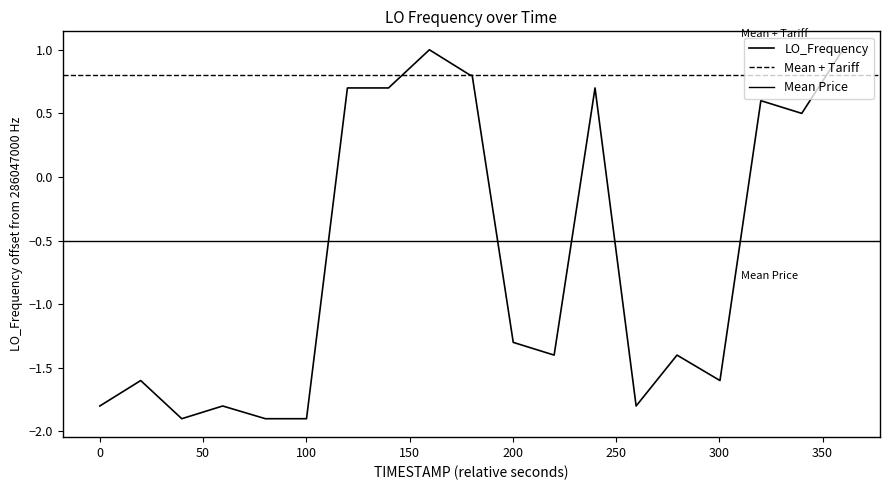

What is the average value?

-0.6